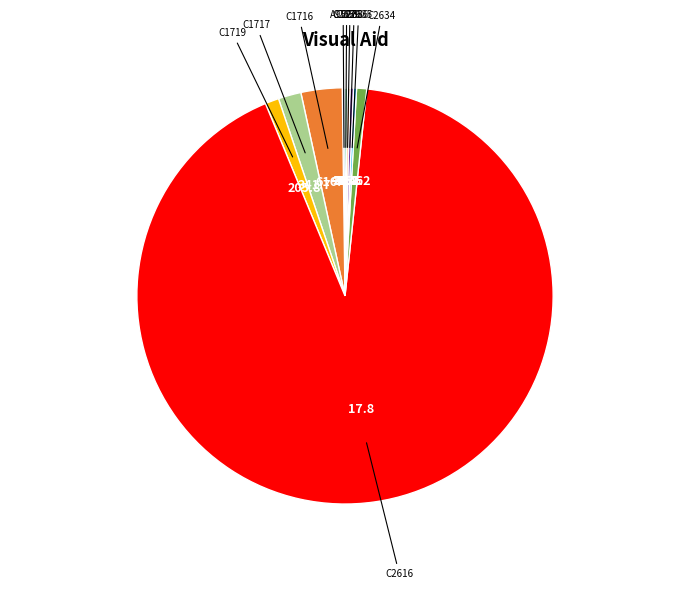

Does any single category account for the majority?

Yes